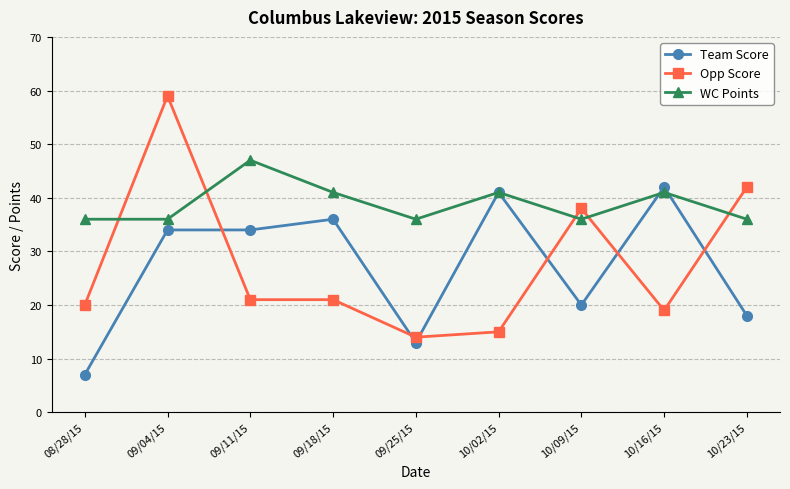

Which series has the largest range (max minus min)?

Opp Score